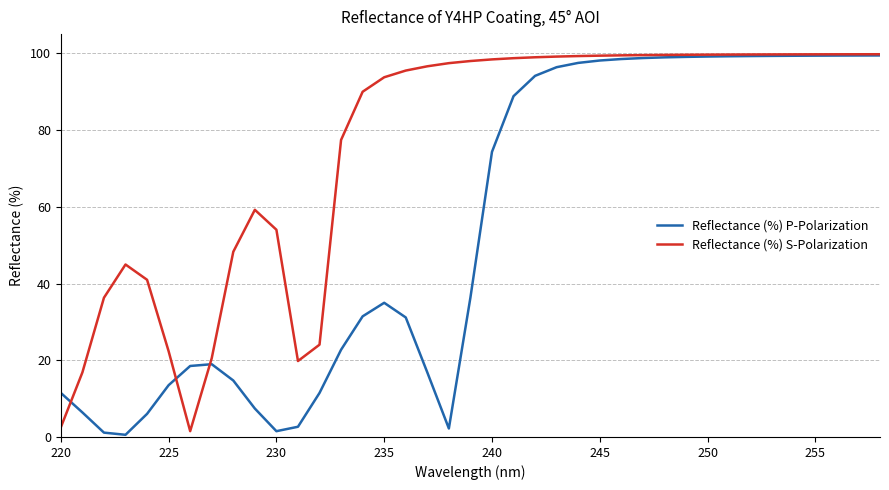

True or false: Reflectance (%) P-Polarization has more than 1 points higher than both neighbors.

True